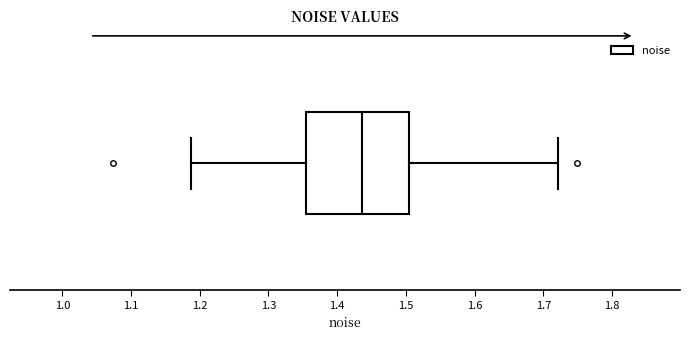

Transcribe this box plot: give where the median line is, the range the box spans, and where the two whiskers end, as read against the x-axis. The values are not printed on the chart, so give them approximately, as read against the axis.

median 1.44, box 1.35 to 1.50, whiskers 1.19 to 1.72